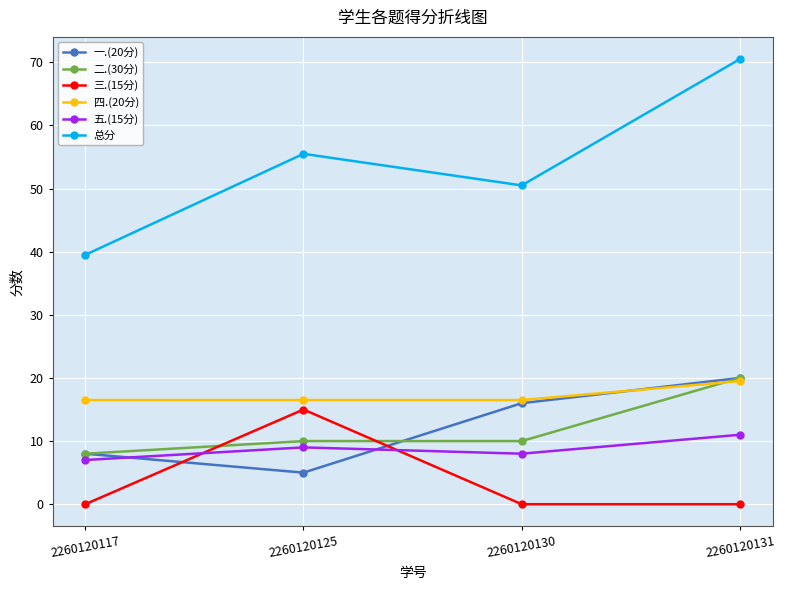

What is the sum of all 五.(15分) values?

35.0